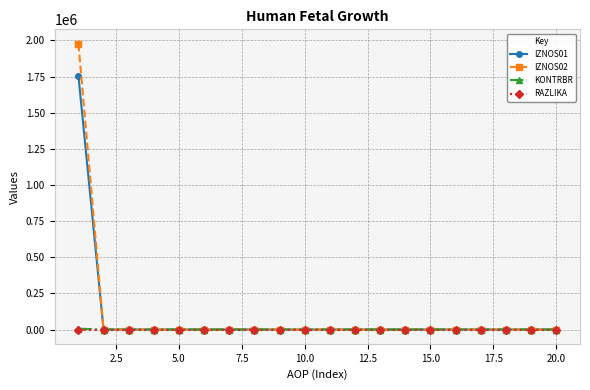

What is the sum of all RAZLIKA values?

0.4